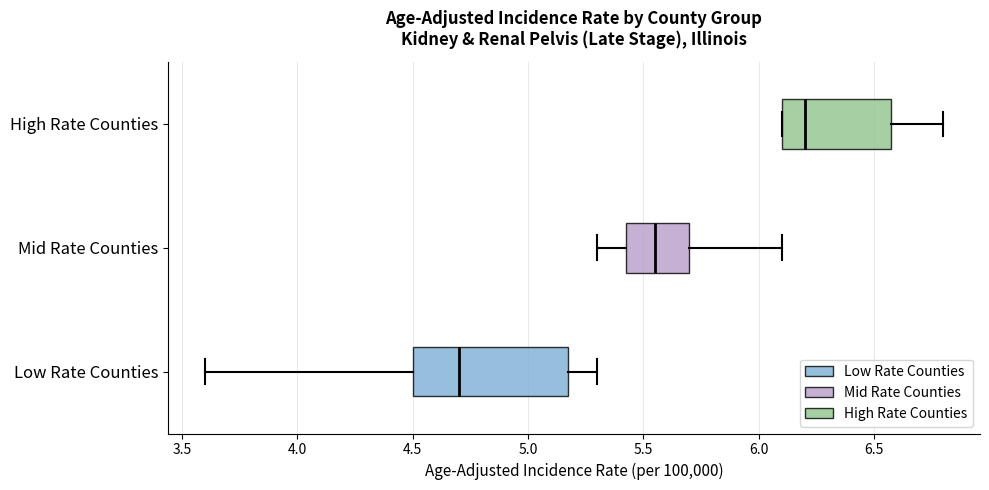

Reading bottom to top, transcribe this box plot: for each box, give where its median line is, the range the box spans, and where its two whiskers end, as read against the x-axis. The values are not printed on the chart, so give them approximately, as read against the axis.

Low Rate Counties: median 4.70, box 4.50 to 5.20, whiskers 3.60 to 5.30
Mid Rate Counties: median 5.55, box 5.45 to 5.70, whiskers 5.30 to 6.10
High Rate Counties: median 6.20, box 6.10 to 6.60, whiskers 6.10 to 6.80